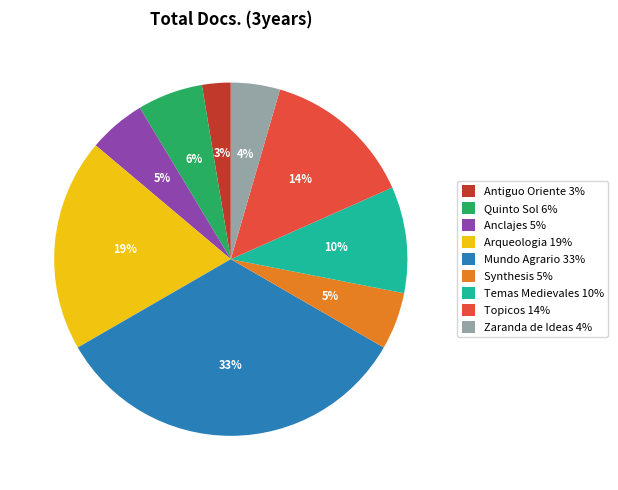

Does Zaranda de Ideas represent more than half of the total?

No